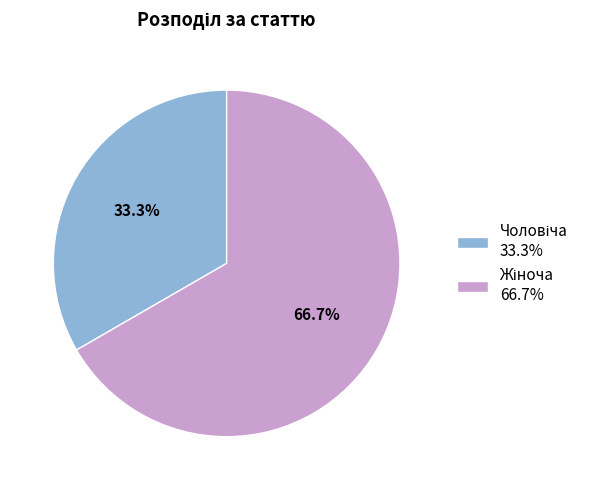

Is there a majority slice in this chart?

Yes